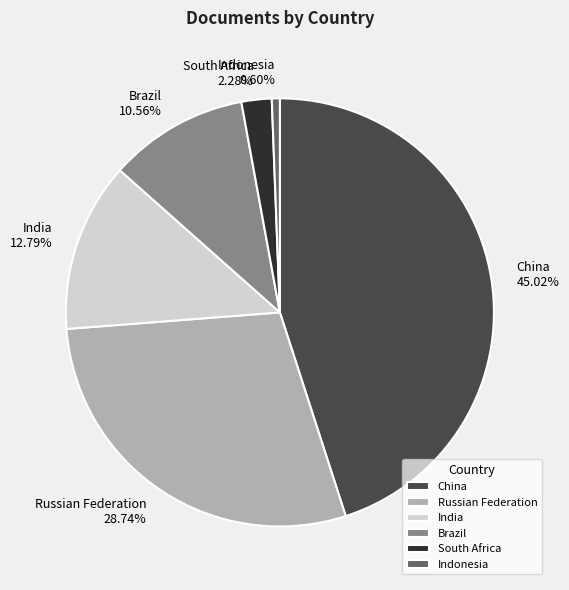

What is the largest slice in the pie chart?

China